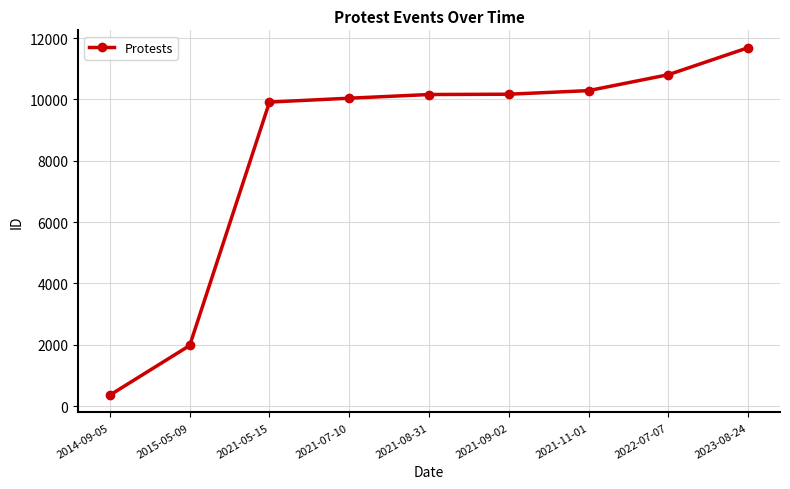

What is the sum of all values?

75389